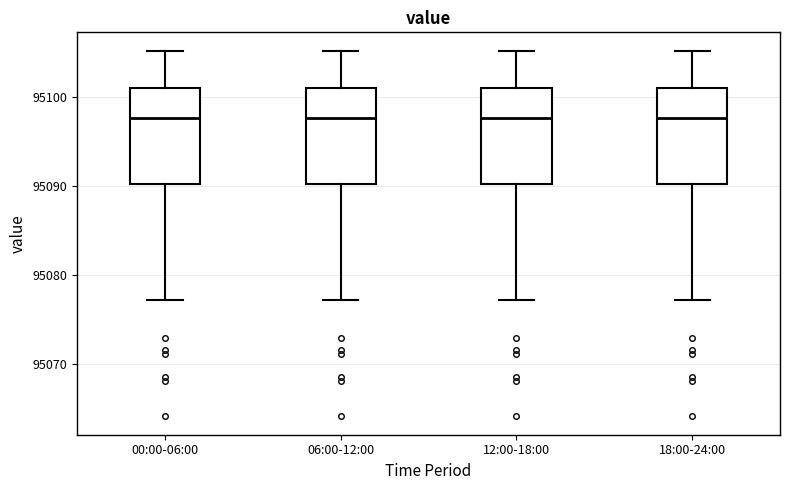

Where does the median line of the box for 18:00-24:00 sit on the y-axis? The values are not printed on the chart, so give them approximately, as read against the axis.

95098